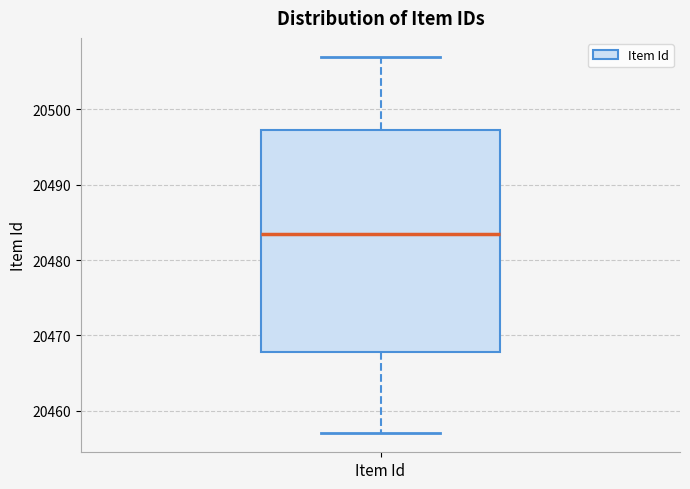

Transcribe this box plot: give where the median line is, the range the box spans, and where the two whiskers end, as read against the y-axis. The values are not printed on the chart, so give them approximately, as read against the axis.

median 20484, box 20468 to 20497, whiskers 20457 to 20507